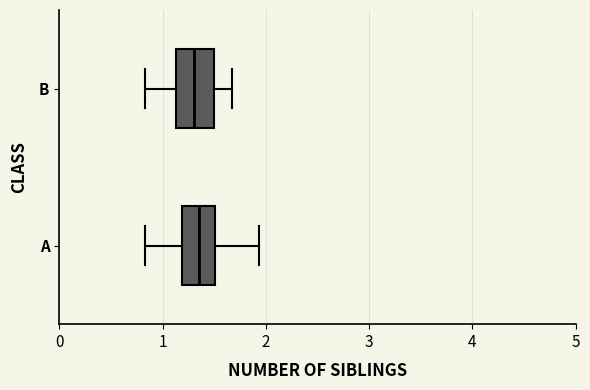

Where is the right edge of the box for B on the x-axis? The values are not printed on the chart, so give them approximately, as read against the axis.

1.5